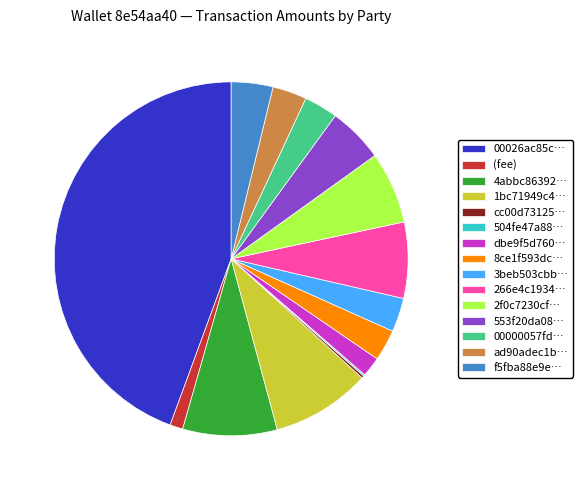

Is the sum of 4abbc86392… and 266e4c1934… greater than half?

No